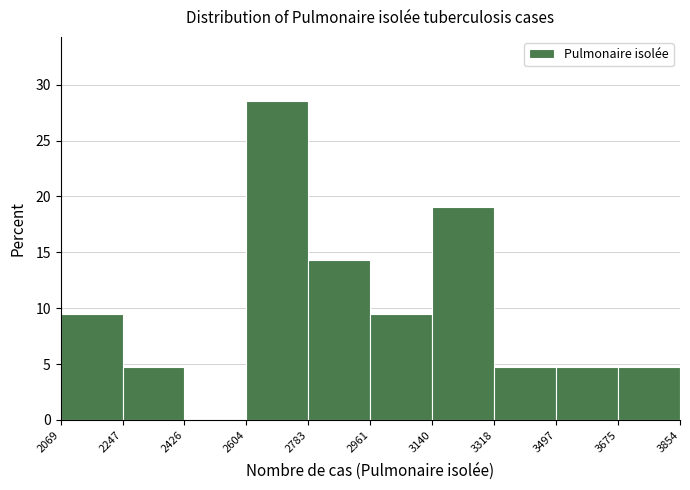

What is the height of the bar covering 2783 to 2961 on the x-axis? The values are not printed on the chart, so give them approximately, as read against the axis.

14.5